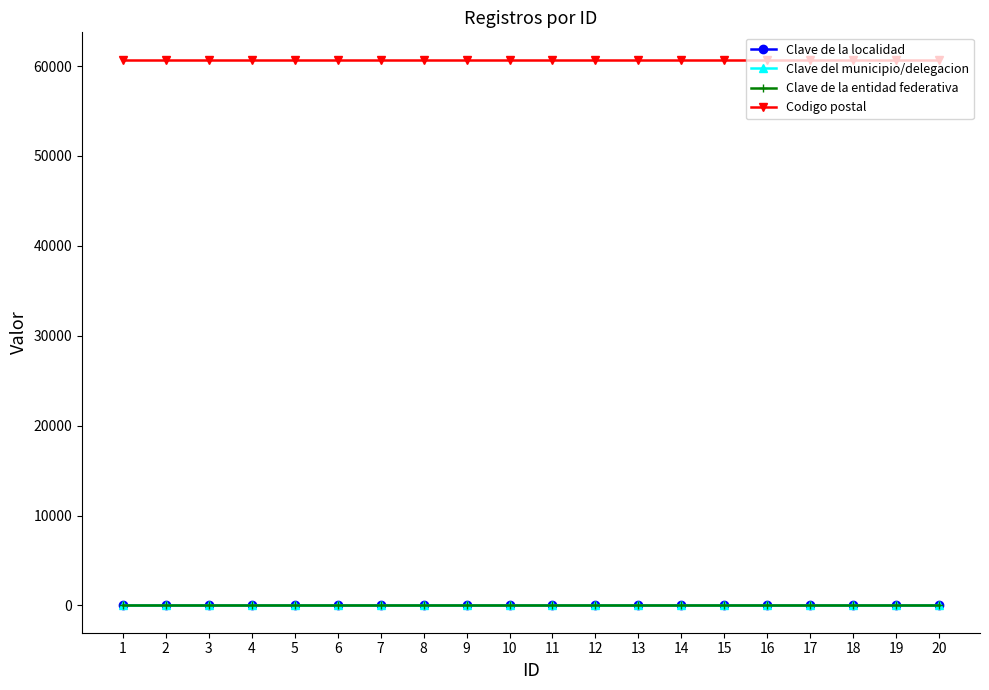

At 1, list the series in order from largest to smallest.

Codigo postal, Clave de la entidad federativa, Clave de la localidad, Clave del municipio/delegacion